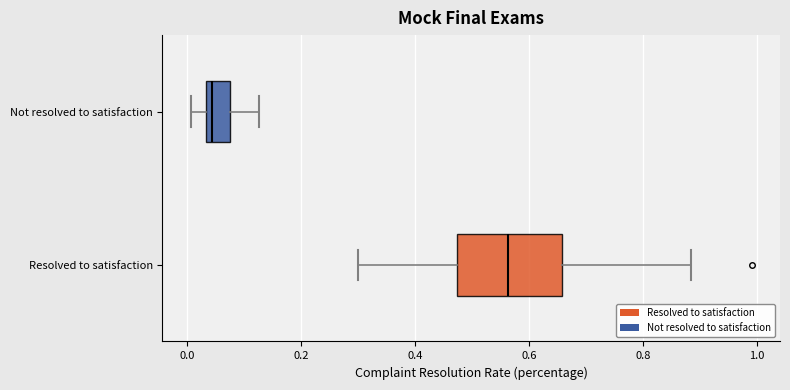

Which box's median line is the furthest to the left?

Not resolved to satisfaction